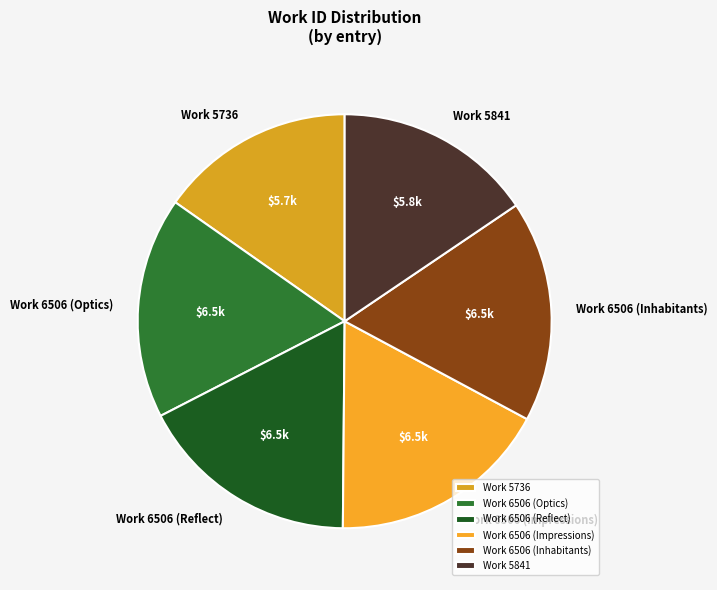

Approximately how many times larger is the value at Work 5841 compared to Work 6506 (Optics)?

0.9